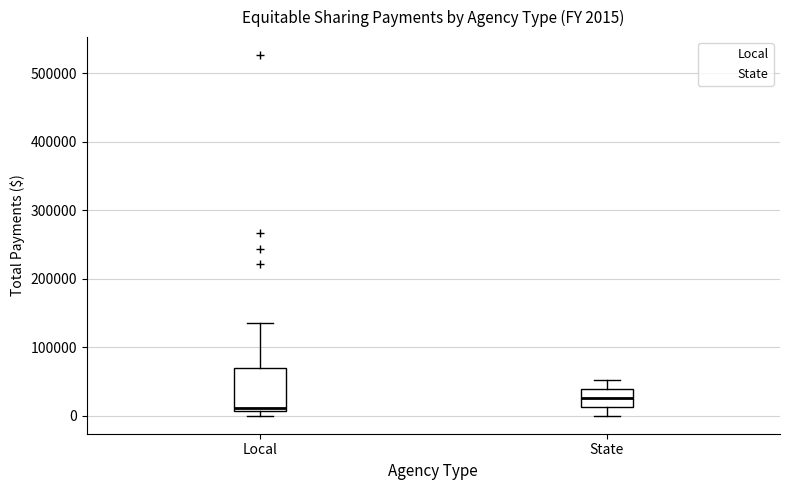

Which box has the lowest median line?

Local